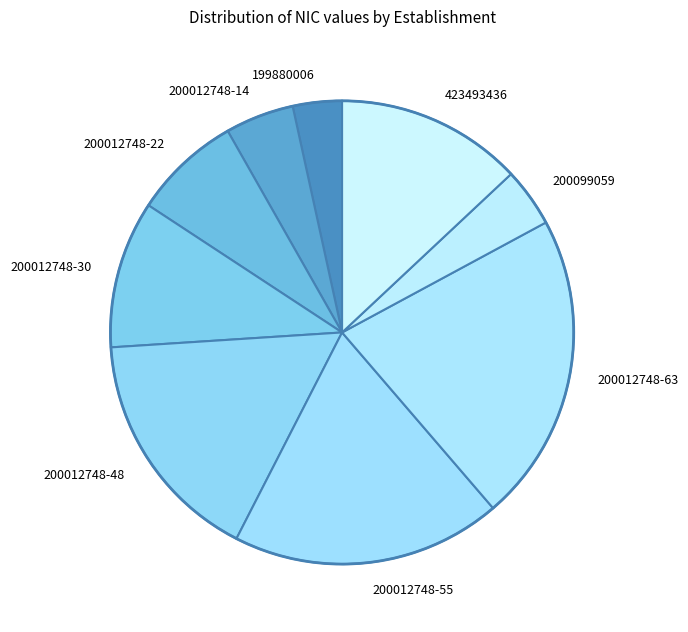

Combined, do 423493436 and 200012748-63 account for over 50%?

No